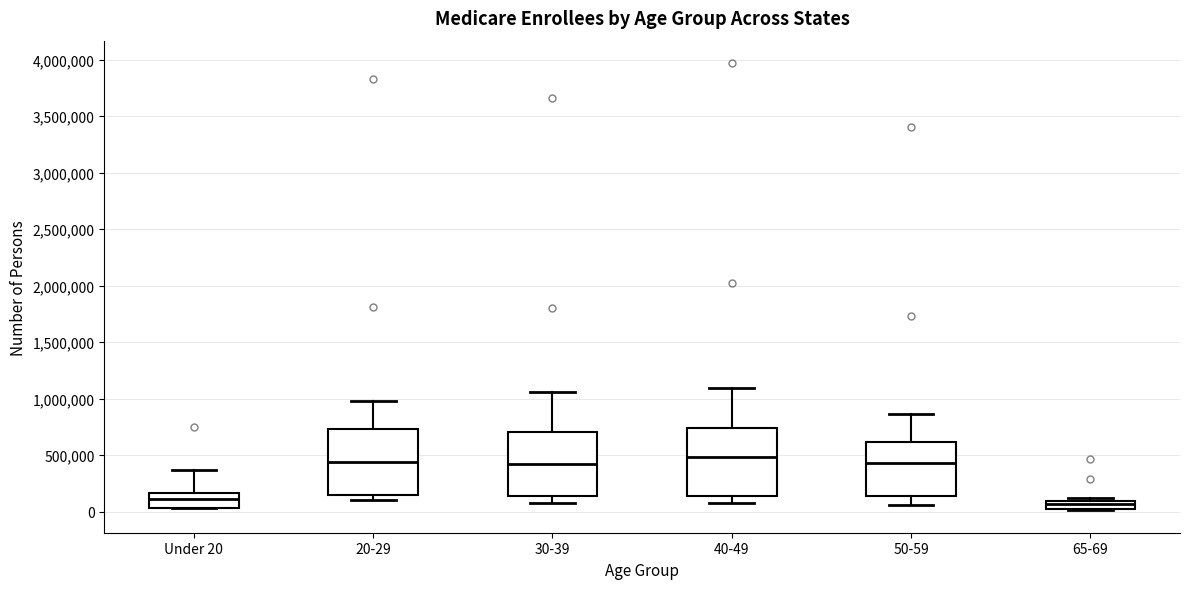

Where does the median line of the box for Under 20 sit on the y-axis? The values are not printed on the chart, so give them approximately, as read against the axis.

100000